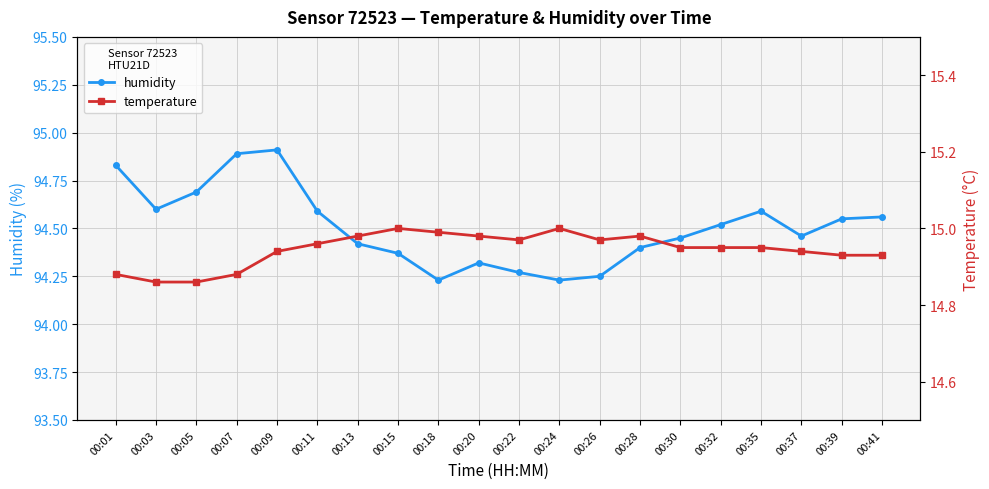

What is the difference between the temperature values at 00:37 and 00:01?

0.1